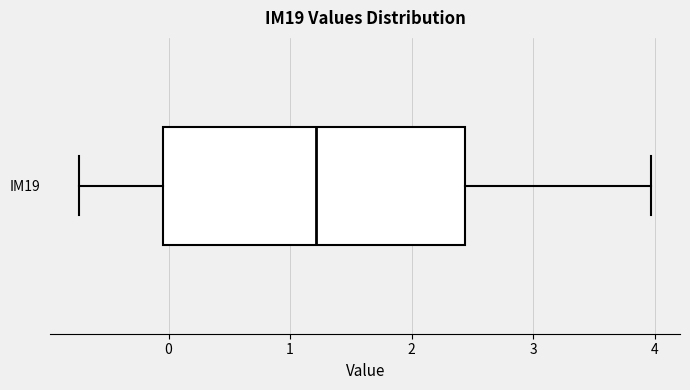

Read this box plot against the x-axis: the position of the median line, the range covered by the box, and the ends of both whiskers. The values are not printed on the chart, so give them approximately, as read against the axis.

median 1.2, box 0.0 to 2.4, whiskers -0.7 to 4.0